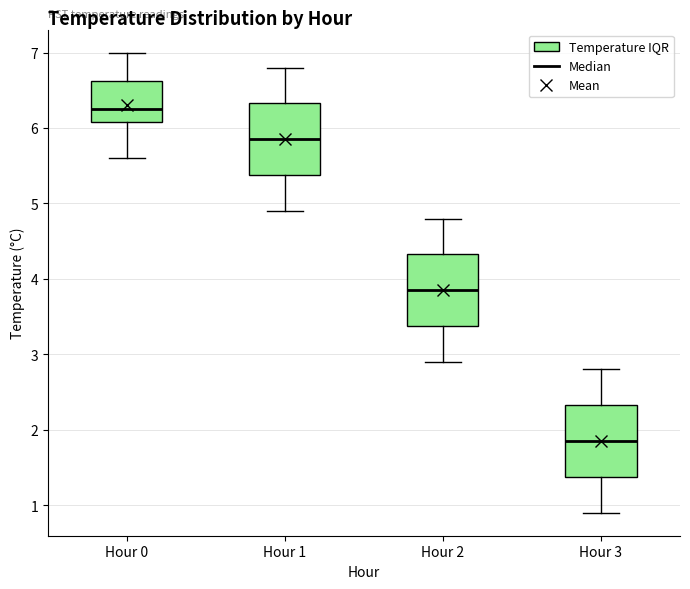

Reading left to right, transcribe this box plot: for each box, give where its median line is, the range the box spans, and where its two whiskers end, as read against the y-axis. The values are not printed on the chart, so give them approximately, as read against the axis.

Hour 0: median 6.3, box 6.1 to 6.6, whiskers 5.6 to 7.0
Hour 1: median 5.9, box 5.4 to 6.3, whiskers 4.9 to 6.8
Hour 2: median 3.9, box 3.4 to 4.3, whiskers 2.9 to 4.8
Hour 3: median 1.9, box 1.4 to 2.3, whiskers 0.9 to 2.8